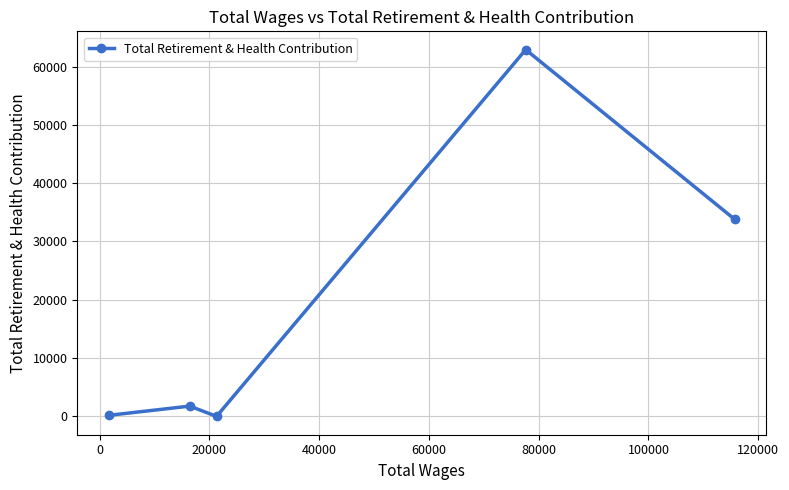

What is the greatest value displayed?

62905